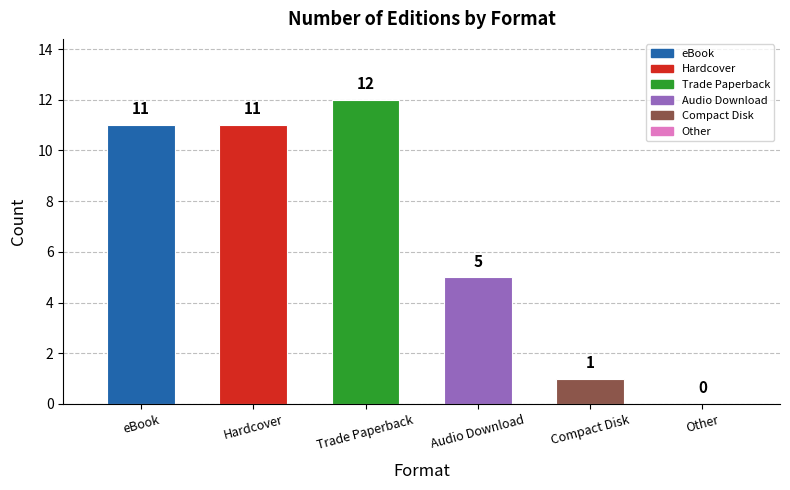

What is the sum of the values at Other and eBook?

11